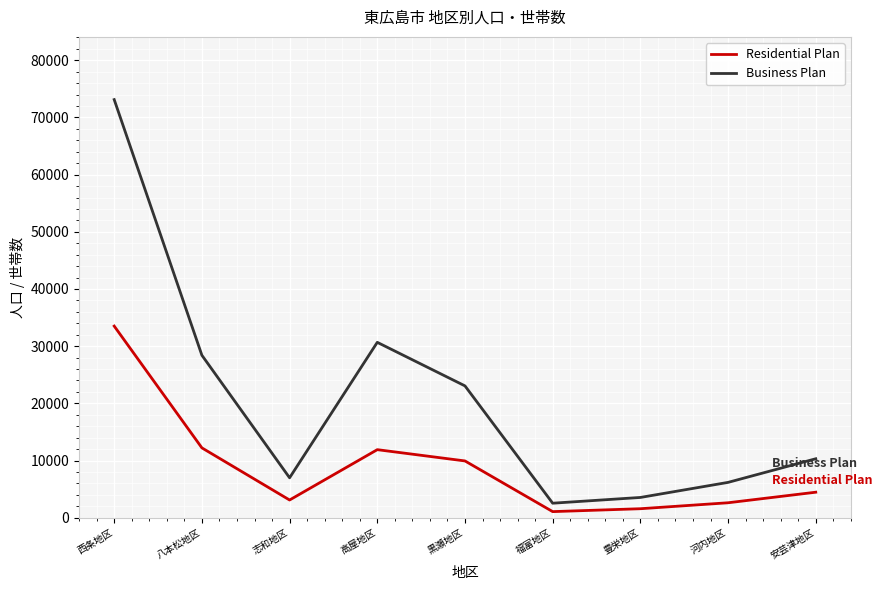

What are all the series names shown in the legend?

Residential Plan, Business Plan